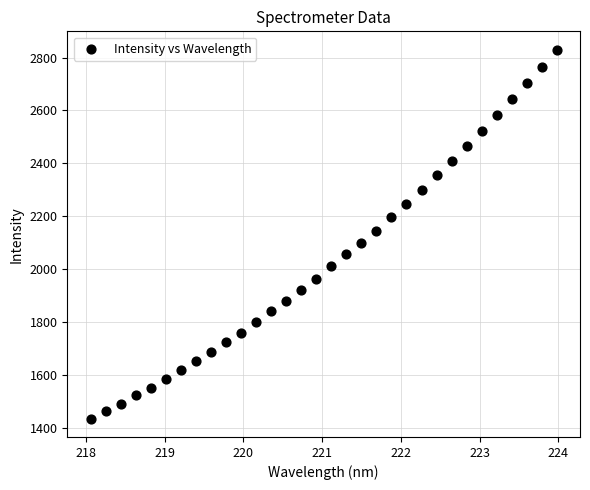

What is the range of X values (max minus min)?

5.9